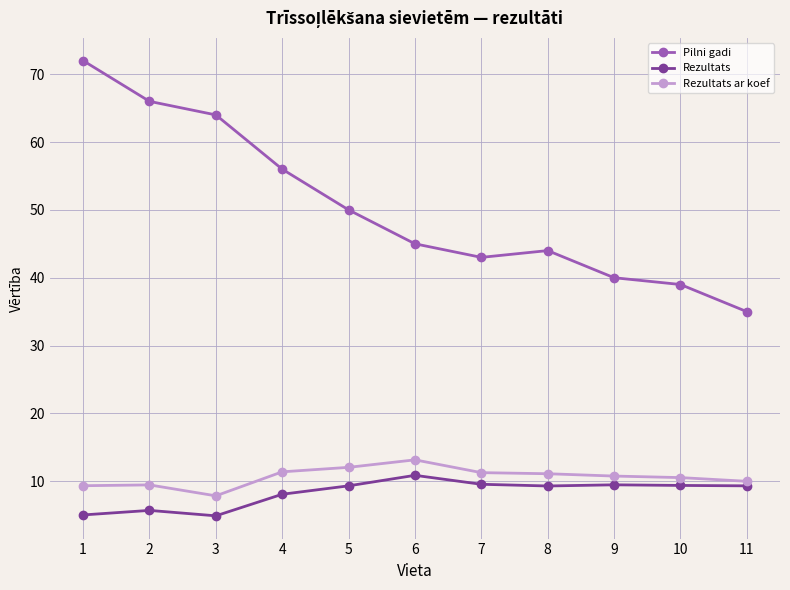

What are all the series names shown in the legend?

Pilni gadi, Rezultats, Rezultats ar koef